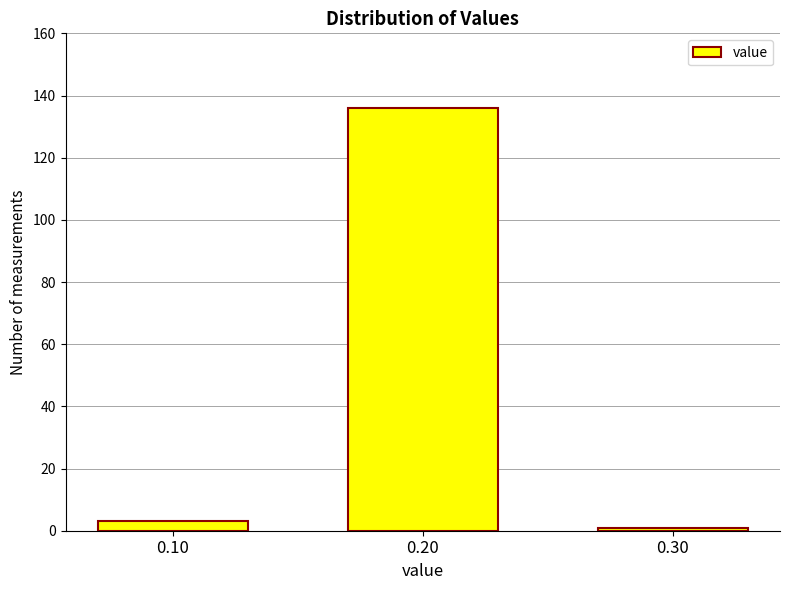

Reading right to left, extract all data points from this chart.

1	136	3